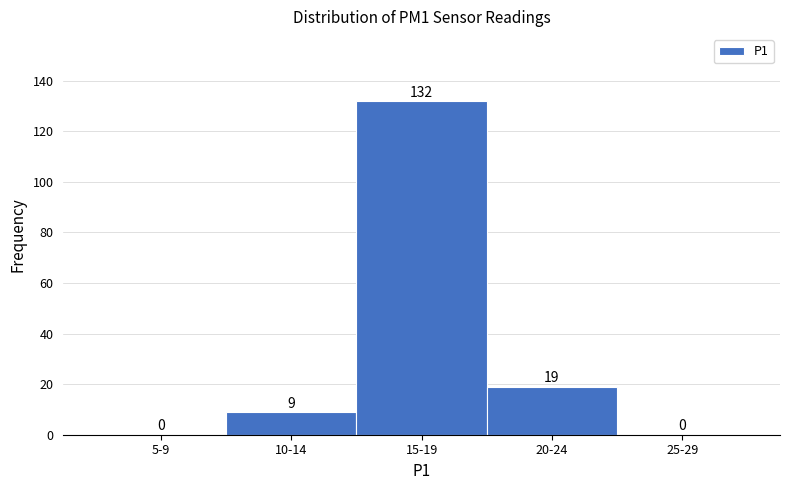

Reading left to right, transcribe all the data shown in this chart.

5-9=0	10-14=9	15-19=132	20-24=19	25-29=0